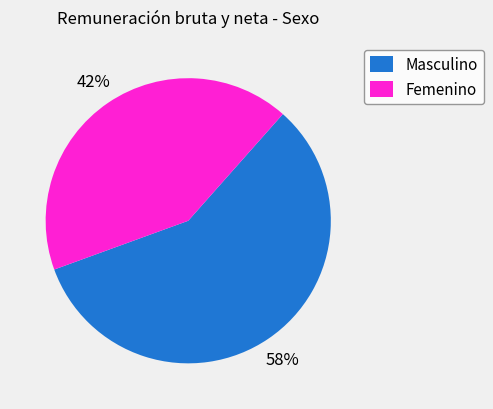

Is it true that Femenino is 42% of the pie?

True